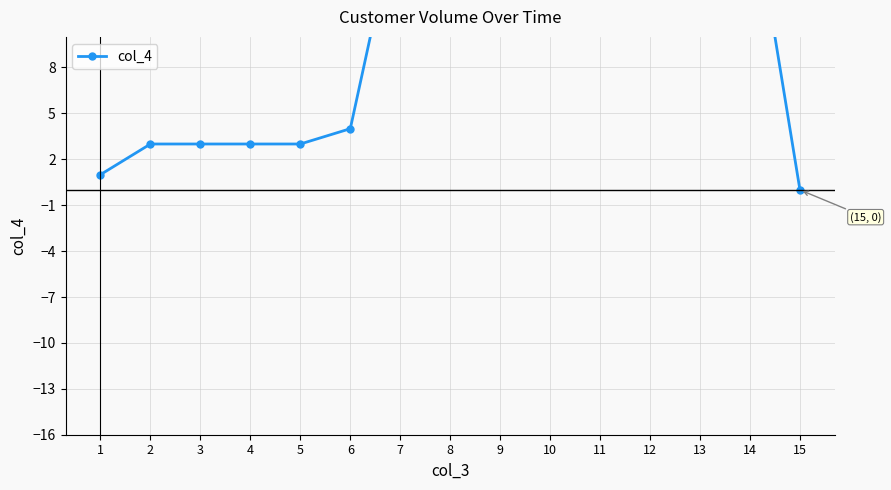

What is the difference between the maximum and minimum values?

20